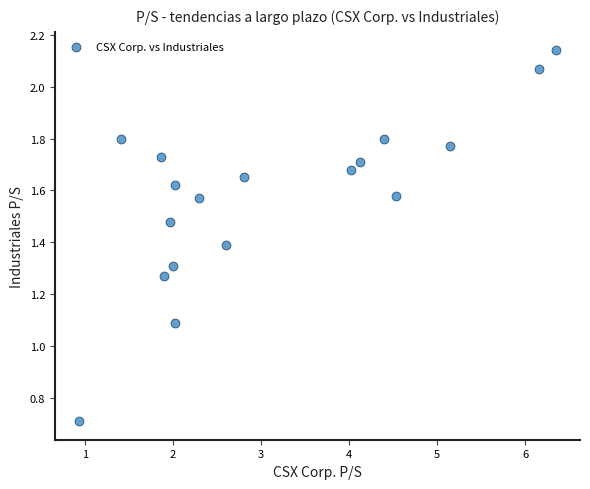

What is the range of X values (max minus min)?

5.4